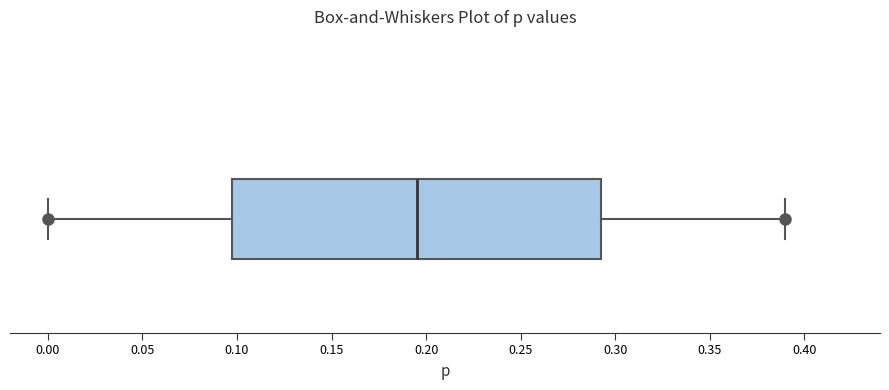

Transcribe this box plot: give where the median line is, the range the box spans, and where the two whiskers end, as read against the x-axis. The values are not printed on the chart, so give them approximately, as read against the axis.

median 0.195, box 0.100 to 0.295, whiskers 0.000 to 0.390